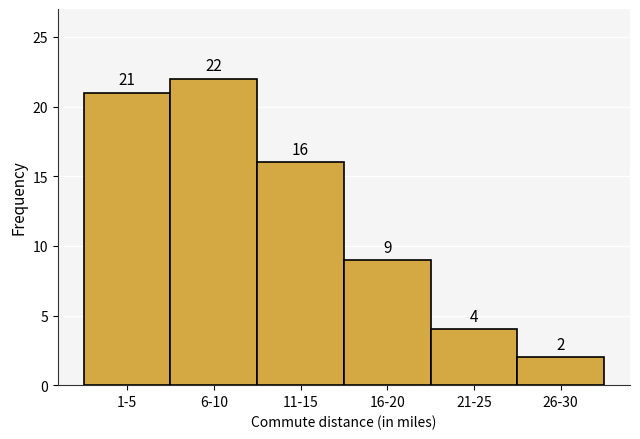

Reading right to left, what are all the values shown in this chart?

26-30=2	21-25=4	16-20=9	11-15=16	6-10=22	1-5=21